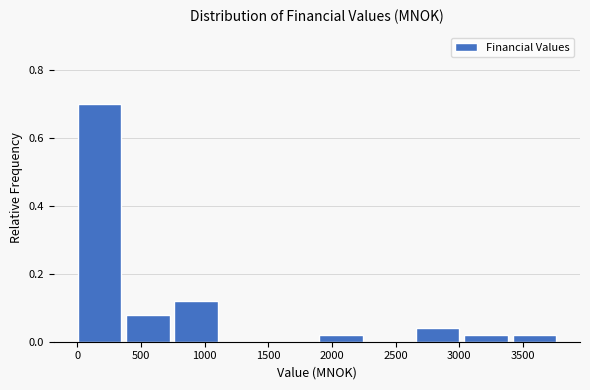

Over which range of the x-axis is the bar tallest?

0 to 400